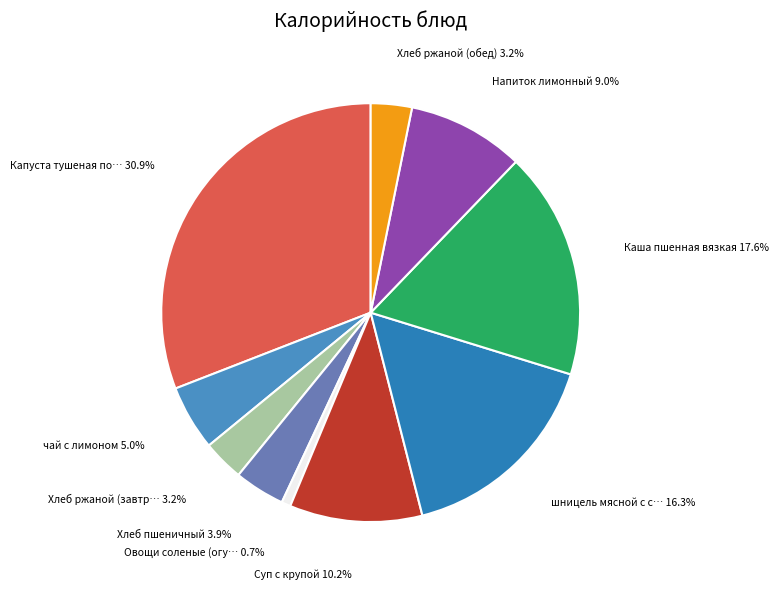

Does any single category account for the majority?

No